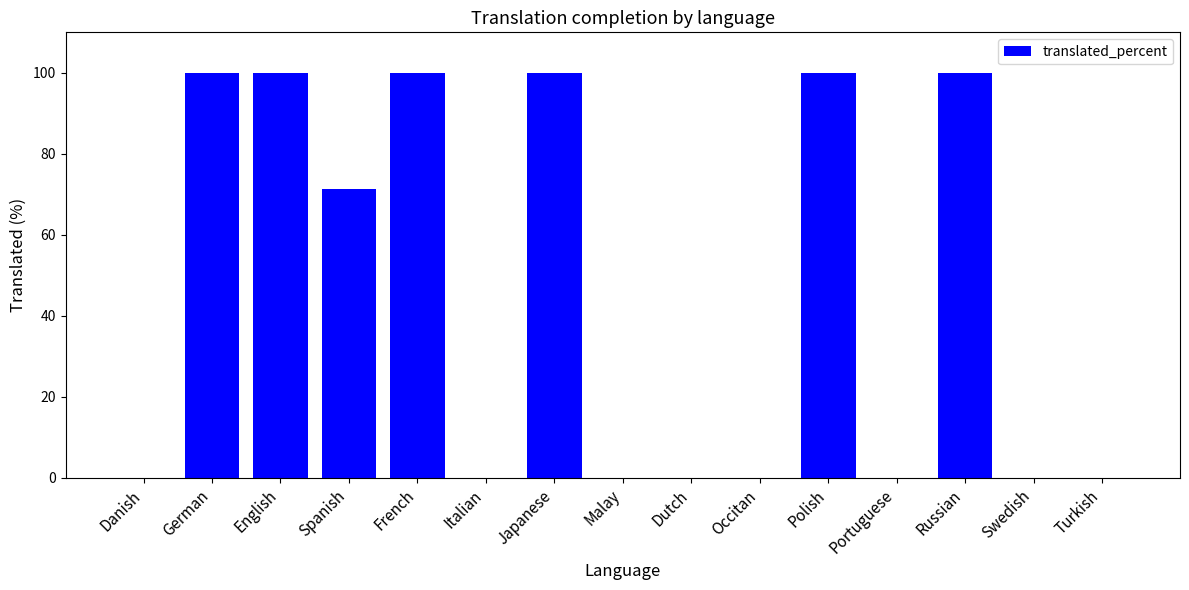

True or false: the data shows 71.4 at Spanish.

True